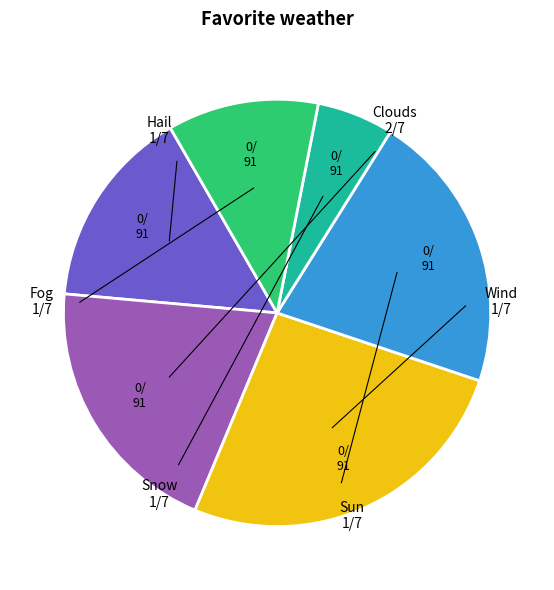

Does any single category account for the majority?

No